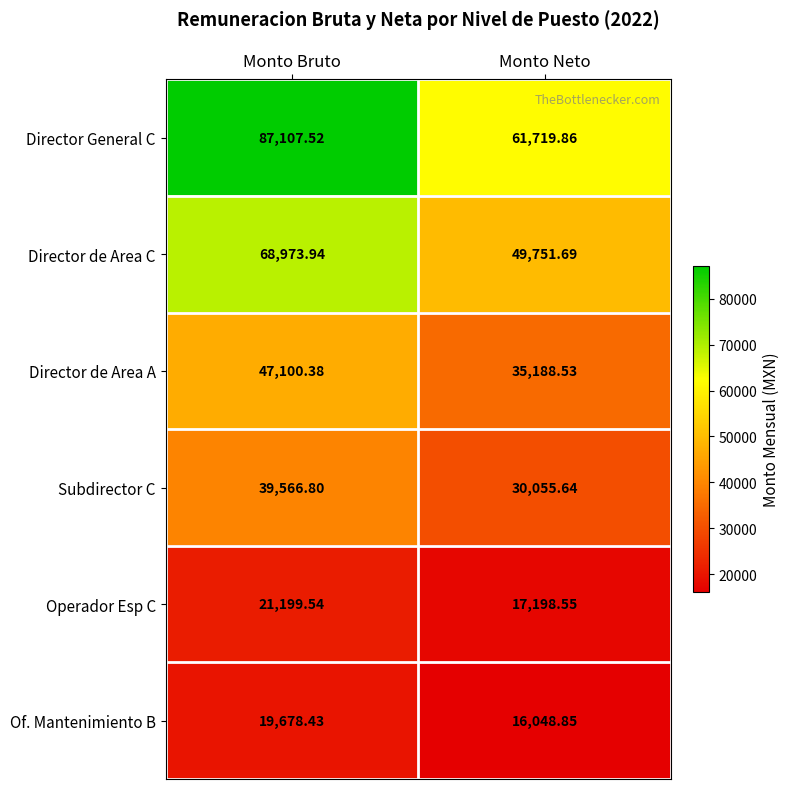

Which category has the highest value in the Of. Mantenimiento B series?

Monto Bruto